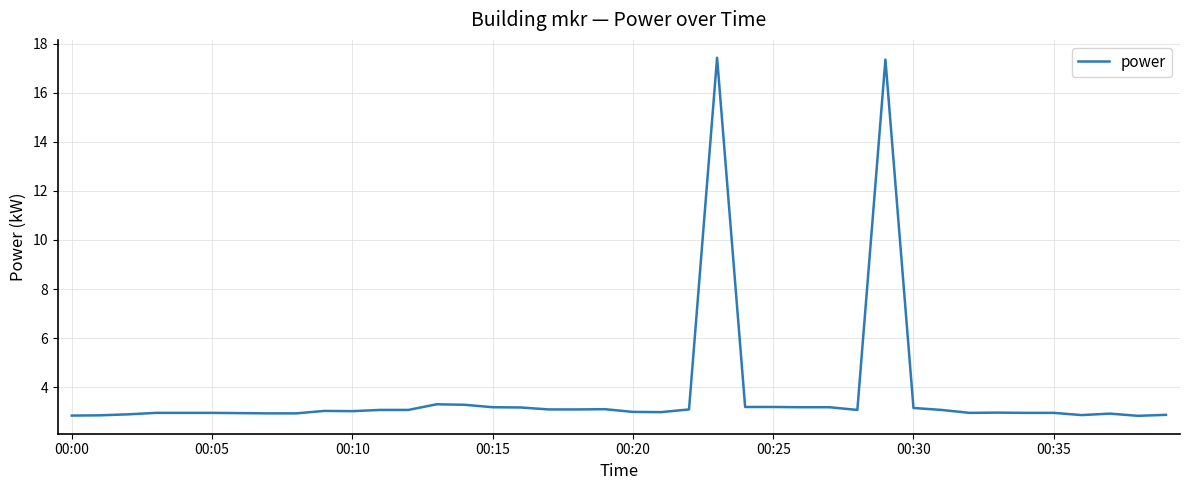

What is the greatest value displayed?

17.4